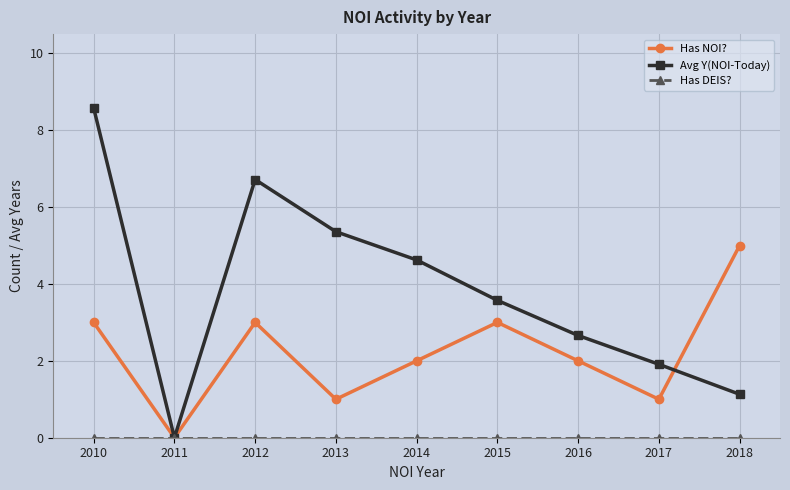

How many interior local valleys does the Avg Y(NOI-Today) series have?

1